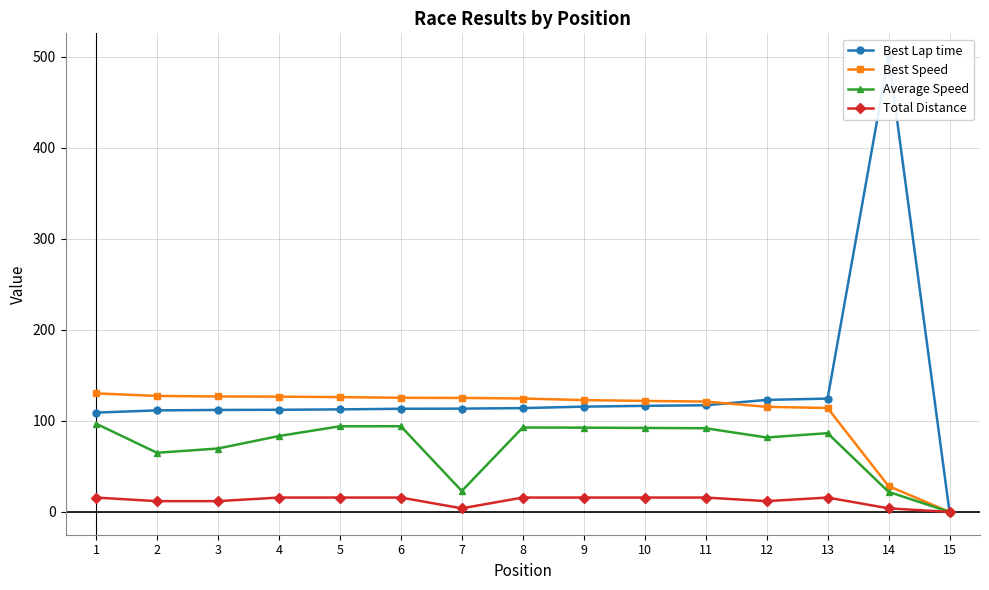

How many times do Best Lap time and Best Speed cross each other?

1